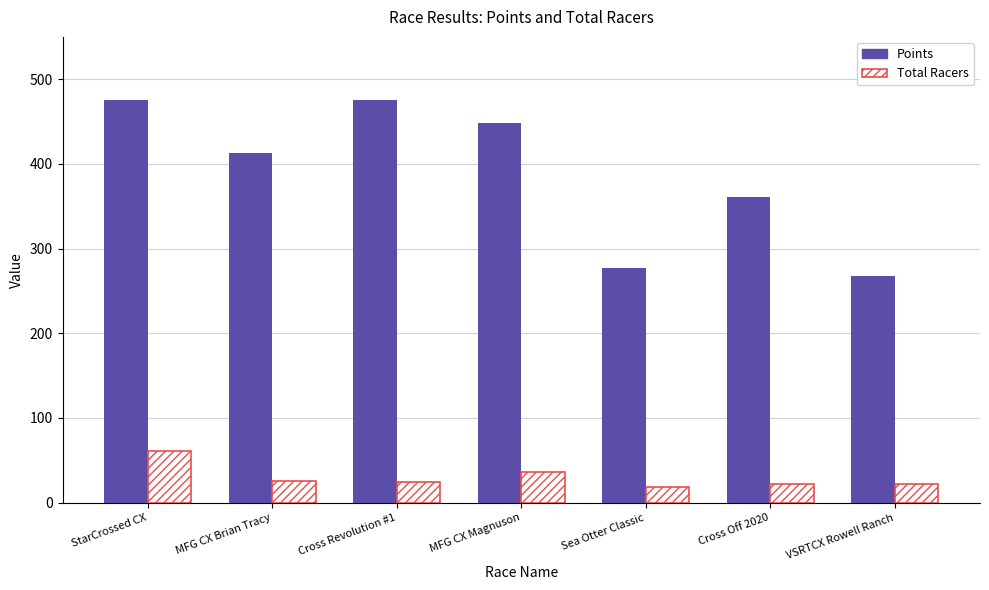

What is the sum of all Total Racers values?

209.0